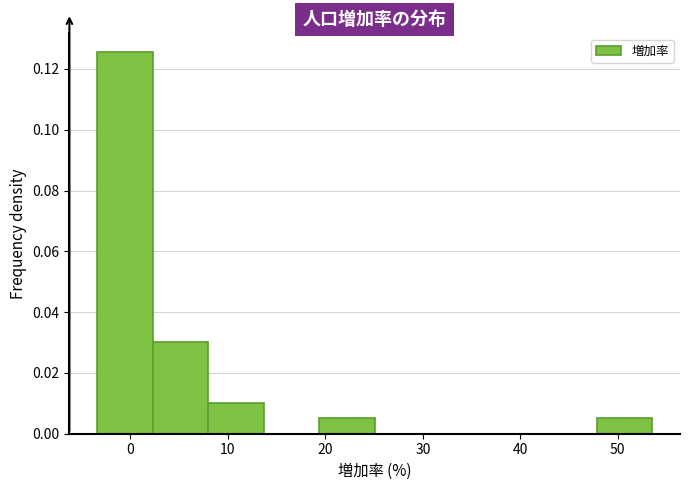

Reading left to right, transcribe this chart: for each bar, give the range it covers on the x-axis and its height. Neither the bar edges nor the heights are printed on the chart, so give them approximately, as read against the axes.

-3 to 2: 0.126
2 to 8: 0.030
8 to 14: 0.010
14 to 19: 0
19 to 25: 0.006
25 to 31: 0
31 to 36: 0
36 to 42: 0
42 to 48: 0
48 to 54: 0.006